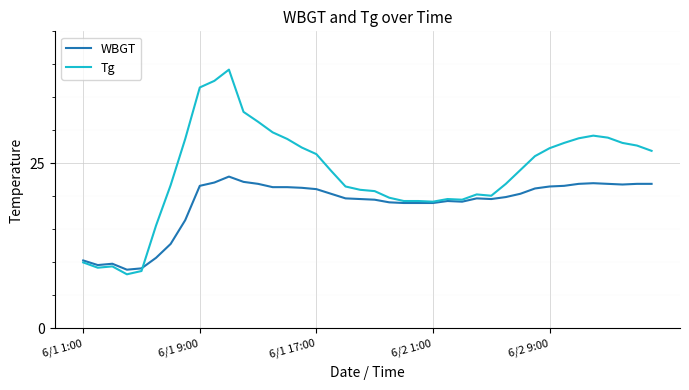

What is the maximum value for WBGT?

23.0